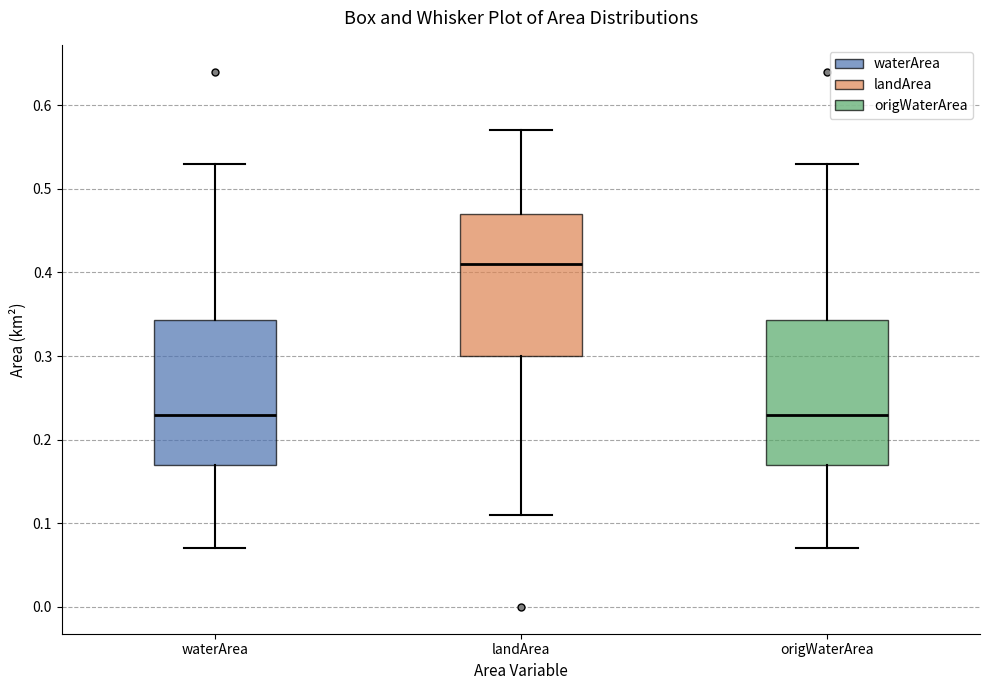

Reading left to right, read every box against the y-axis: the position of its median line, the range the box covers, and the ends of its whiskers. The values are not printed on the chart, so give them approximately, as read against the axis.

waterArea: median 0.23, box 0.17 to 0.34, whiskers 0.07 to 0.53
landArea: median 0.41, box 0.30 to 0.47, whiskers 0.11 to 0.57
origWaterArea: median 0.23, box 0.17 to 0.34, whiskers 0.07 to 0.53